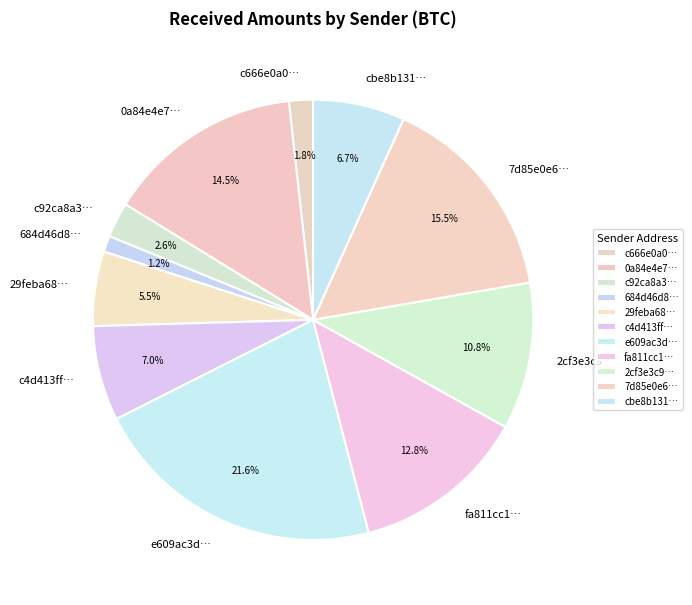

Does any single category account for the majority?

No